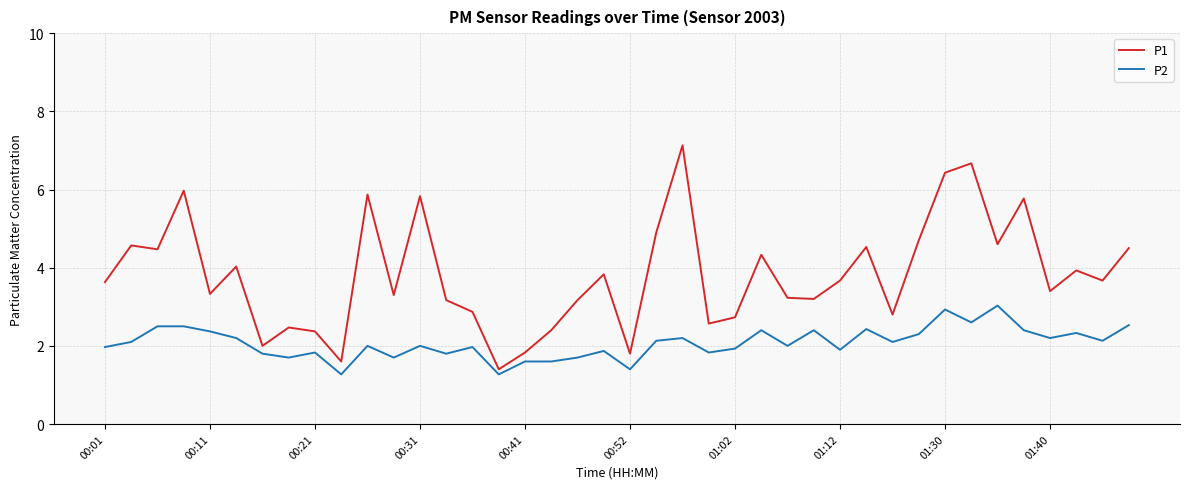

Which series has the largest range (max minus min)?

P1